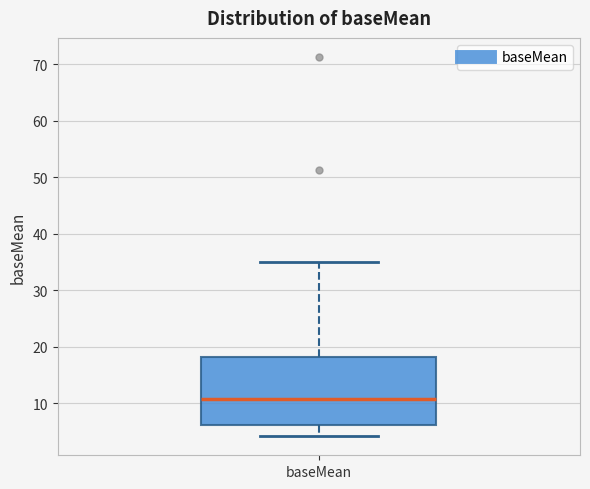

Where is the lower edge of the box for baseMean on the y-axis? The values are not printed on the chart, so give them approximately, as read against the axis.

6